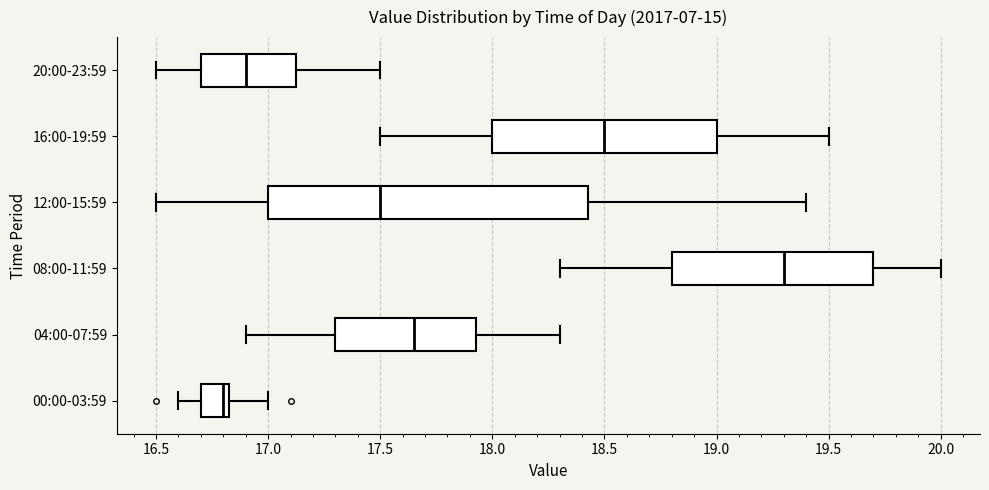

Where does the median line of the box for 00:00-03:59 sit on the x-axis? The values are not printed on the chart, so give them approximately, as read against the axis.

16.80